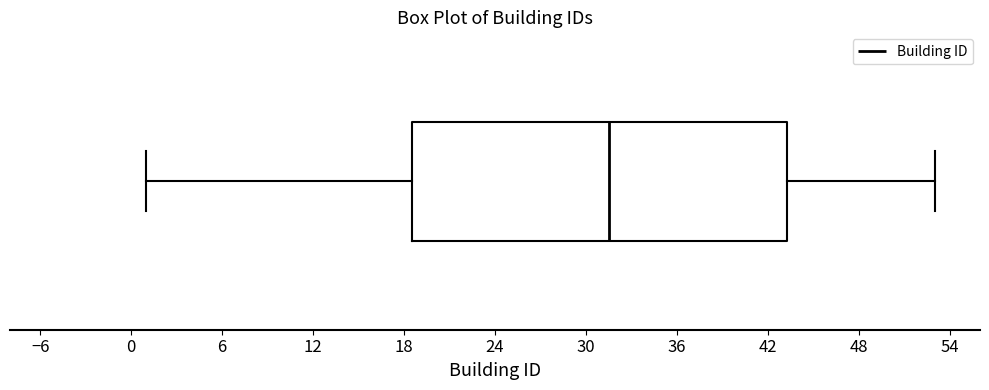

Read this box plot against the x-axis: the position of the median line, the range covered by the box, and the ends of both whiskers. The values are not printed on the chart, so give them approximately, as read against the axis.

median 32, box 19 to 43, whiskers 1 to 53